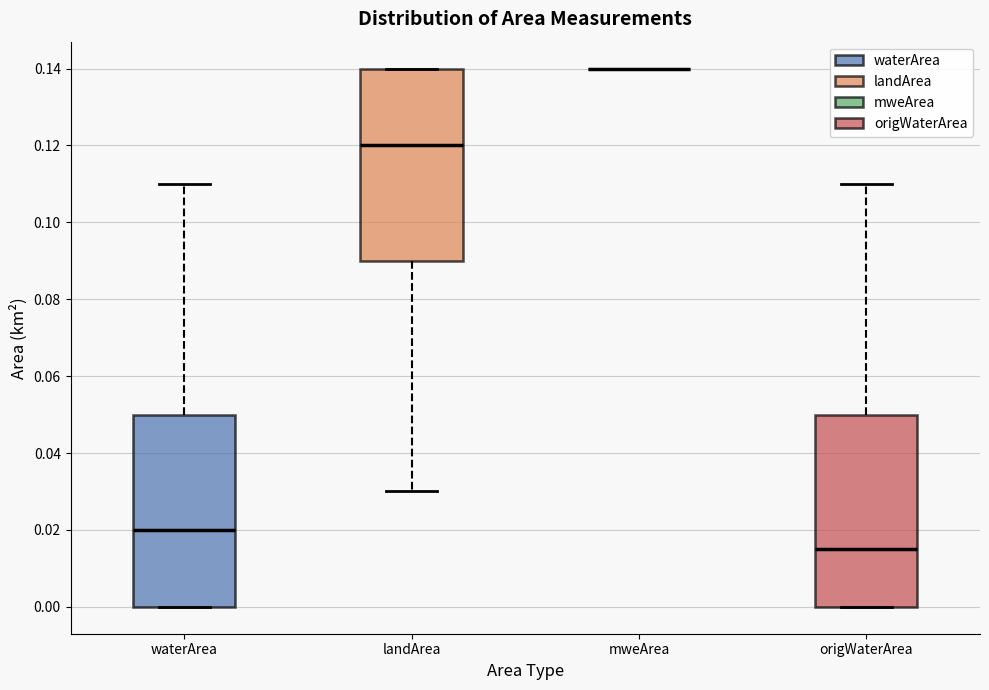

Reading left to right, read every box against the y-axis: the position of its median line, the range the box covers, and the ends of its whiskers. The values are not printed on the chart, so give them approximately, as read against the axis.

waterArea: median 0.020, box 0.000 to 0.050, whiskers 0.000 to 0.110
landArea: median 0.120, box 0.090 to 0.140, whiskers 0.030 to 0.140
mweArea: box collapsed to a line at 0.140, whiskers 0.140 to 0.140
origWaterArea: median 0.016, box 0.000 to 0.050, whiskers 0.000 to 0.110